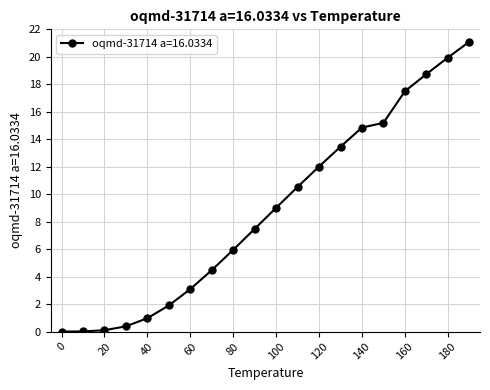

What is the value of the 19th point from the left?

19.9